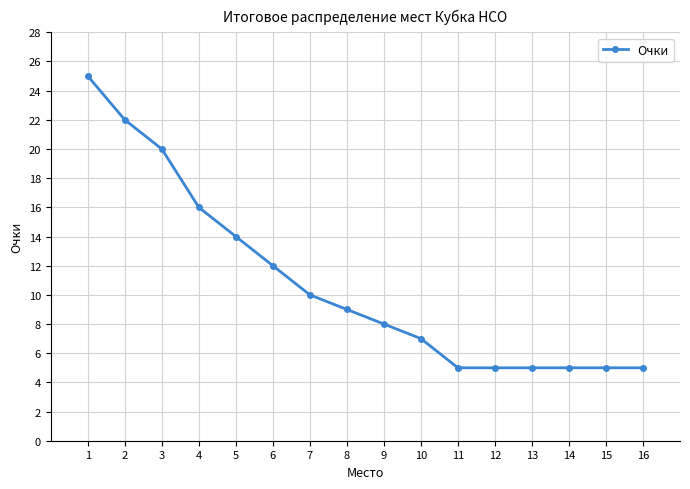

What is the smallest value displayed?

5